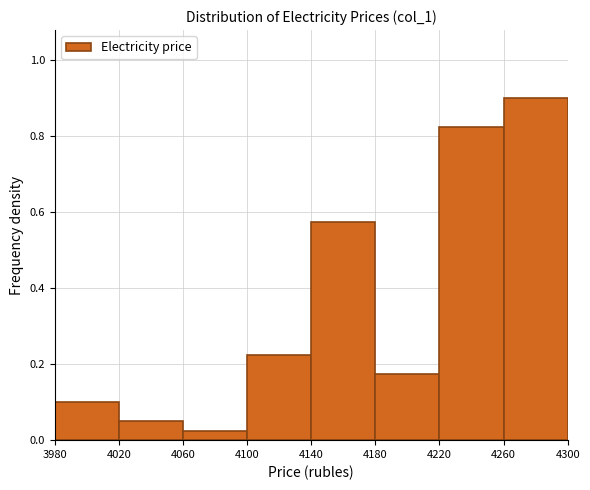

What is the height of the bar covering 4180 to 4220 on the x-axis? The values are not printed on the chart, so give them approximately, as read against the axis.

0.18